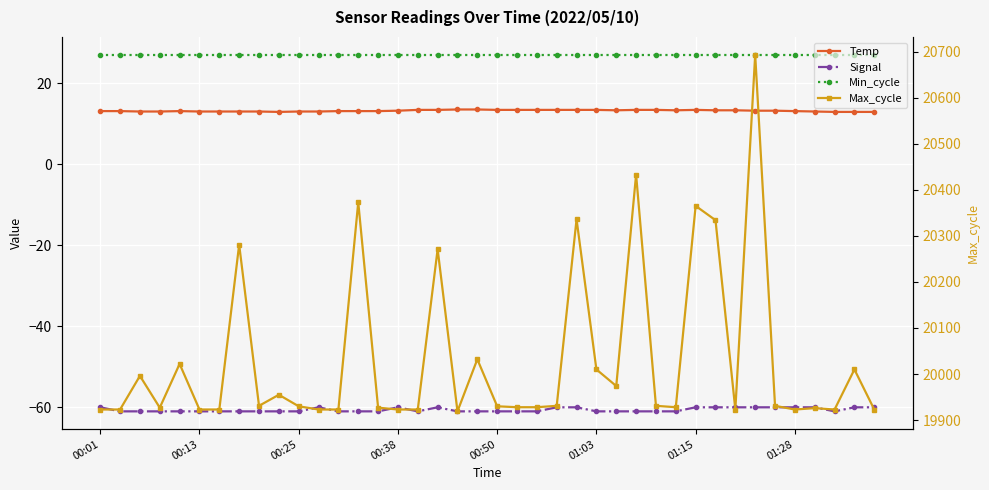

How many distinct data groups are displayed?

4